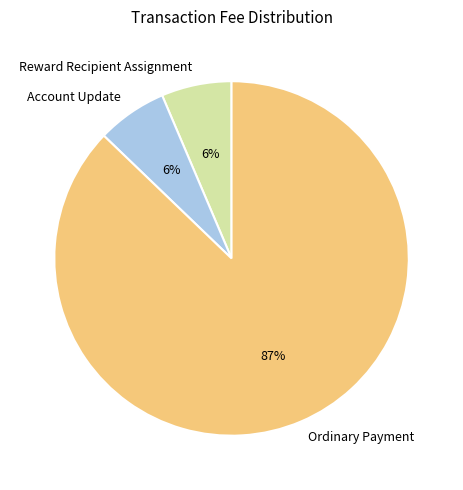

Which category has the biggest portion of the pie?

Ordinary Payment